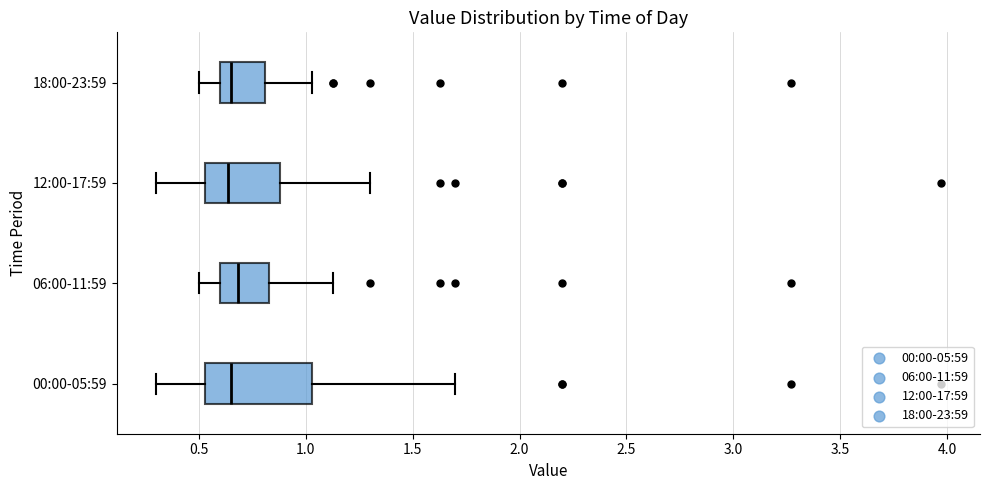

Reading bottom to top, transcribe this box plot: for each box, give where its median line is, the range the box spans, and where its two whiskers end, as read against the x-axis. The values are not printed on the chart, so give them approximately, as read against the axis.

00:00-05:59: median 0.65, box 0.55 to 1.05, whiskers 0.30 to 1.70
06:00-11:59: median 0.70, box 0.60 to 0.85, whiskers 0.50 to 1.15
12:00-17:59: median 0.65, box 0.55 to 0.90, whiskers 0.30 to 1.30
18:00-23:59: median 0.65, box 0.60 to 0.80, whiskers 0.50 to 1.05